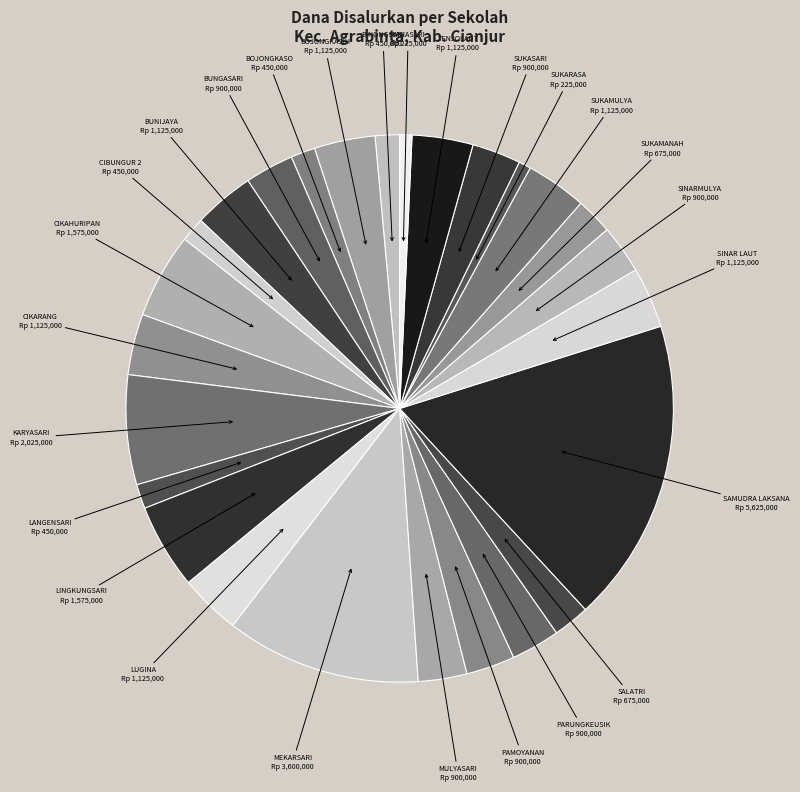

To the nearest percent, what is the average slice percentage?

4%